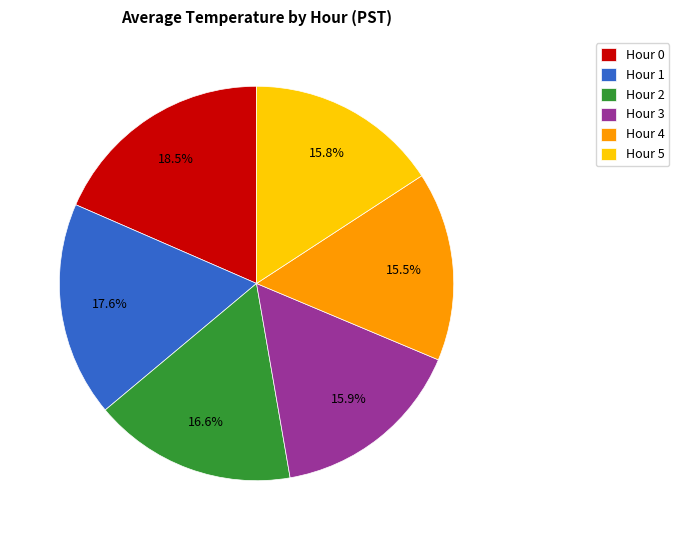

Count the number of slices in the pie.

6